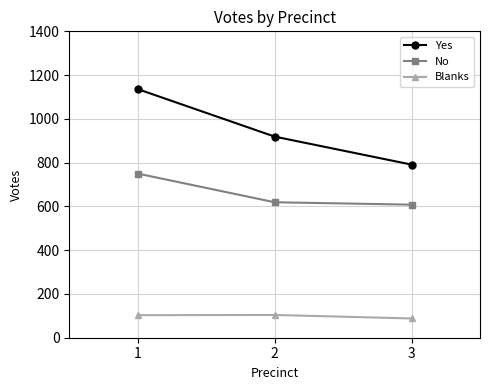

At how many categories does at least one series exceed 531?

3